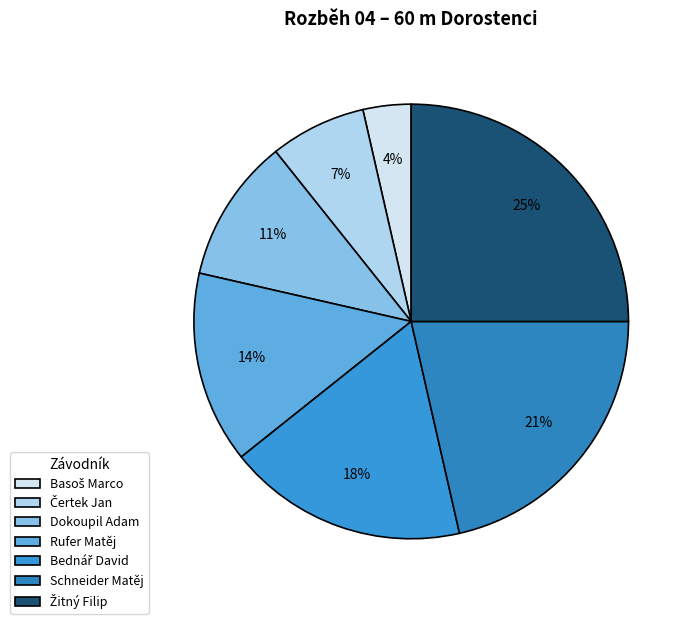

What is the total percentage of Čertek Jan and Dokoupil Adam?

17.9%